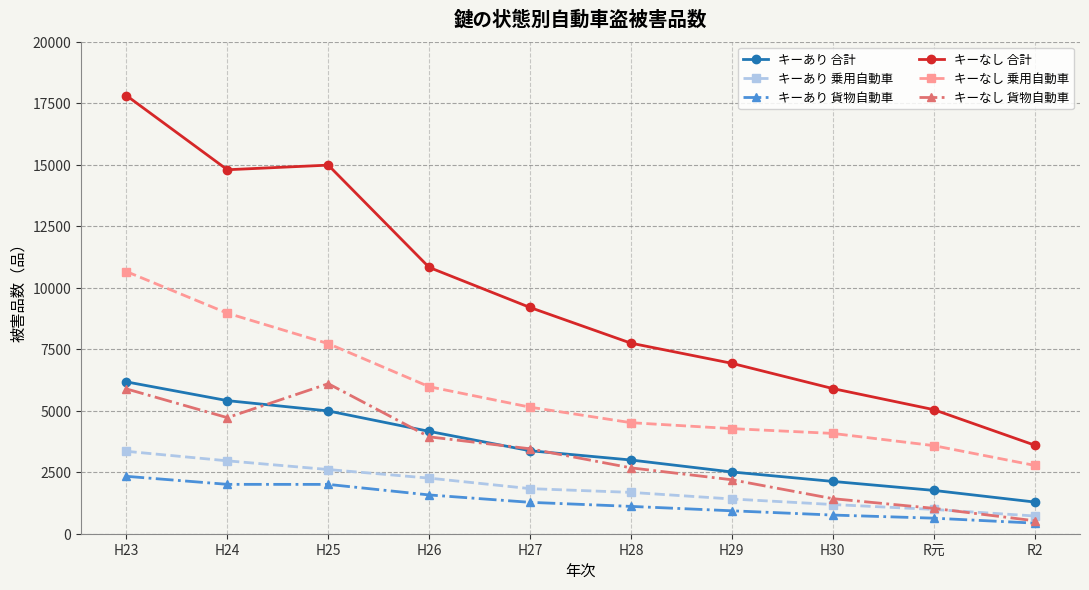

Is it true that キーあり 乗用自動車 equals 5484 at H23?

False